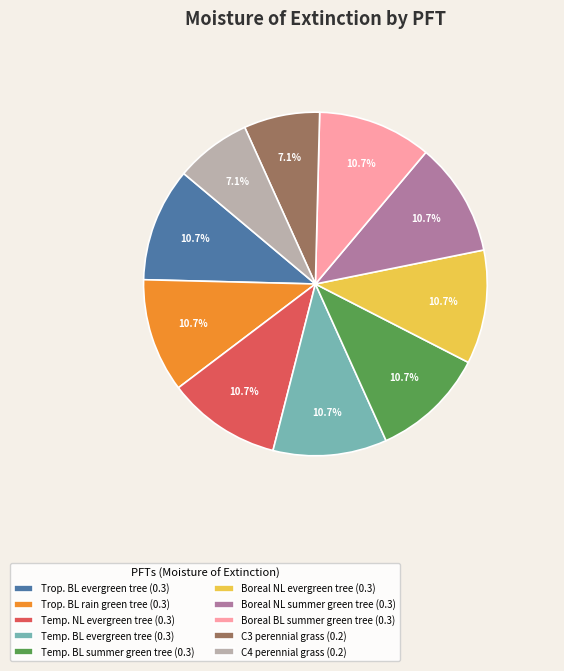

How many segments does this pie chart have?

10